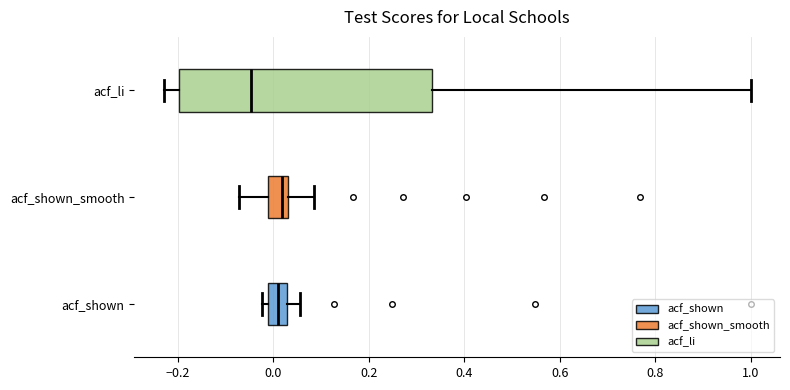

Reading bottom to top, read every box against the x-axis: the position of its median line, the range the box covers, and the ends of its whiskers. The values are not printed on the chart, so give them approximately, as read against the axis.

acf_shown: median 0.00, box -0.02 to 0.02, whiskers -0.02 (just left of the box's left edge) to 0.06
acf_shown_smooth: median 0.02, box -0.02 to 0.04, whiskers -0.08 to 0.08
acf_li: median -0.04, box -0.20 to 0.34, whiskers -0.22 to 1.00